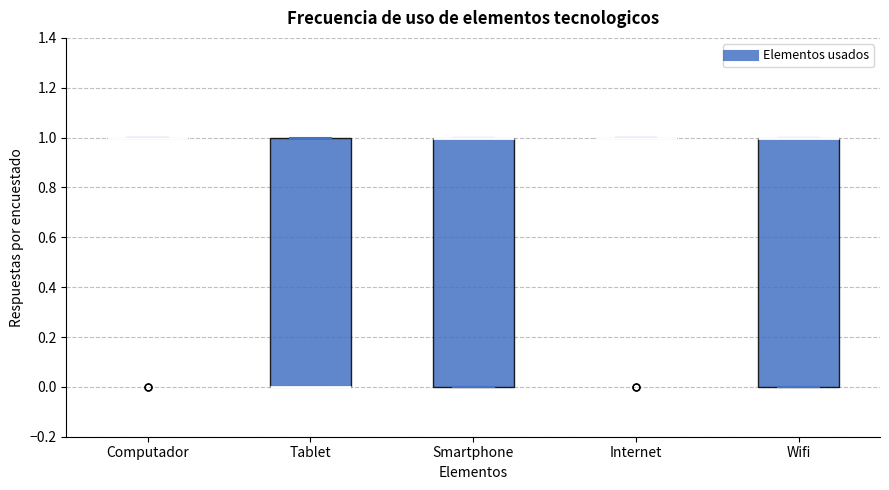

Reading left to right, read every box against the y-axis: the position of its median line, the range the box covers, and the ends of its whiskers. The values are not printed on the chart, so give them approximately, as read against the axis.

Computador: box collapsed to a line at 1, whiskers 1 to 1
Tablet: median 0 (drawn on the box's lower edge), box 0 to 1, whiskers 0 to 1
Smartphone: median 1 (drawn on the box's upper edge), box 0 to 1, whiskers 0 to 1
Internet: box collapsed to a line at 1, whiskers 1 to 1
Wifi: median 1 (drawn on the box's upper edge), box 0 to 1, whiskers 0 to 1